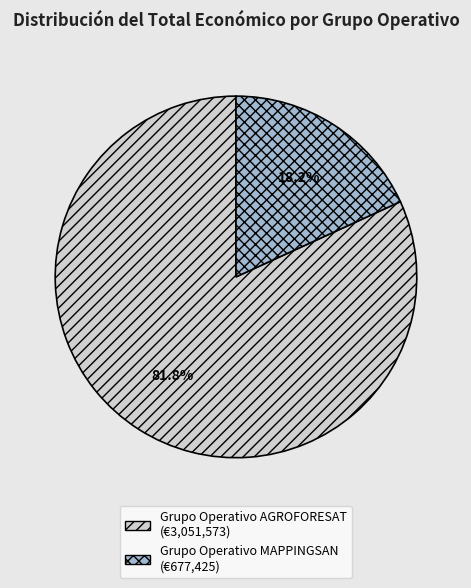

What is the smallest slice in the pie chart?

Grupo Operativo MAPPINGSAN